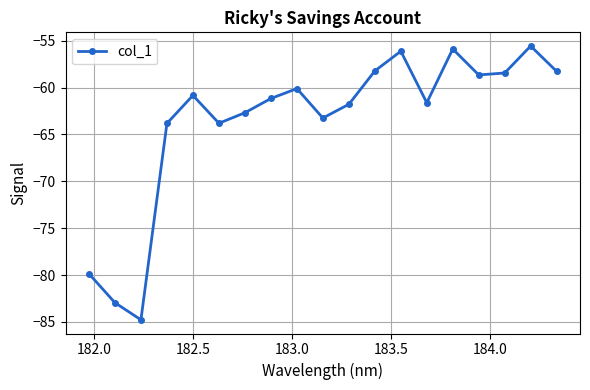

What is the smallest value displayed?

-84.8